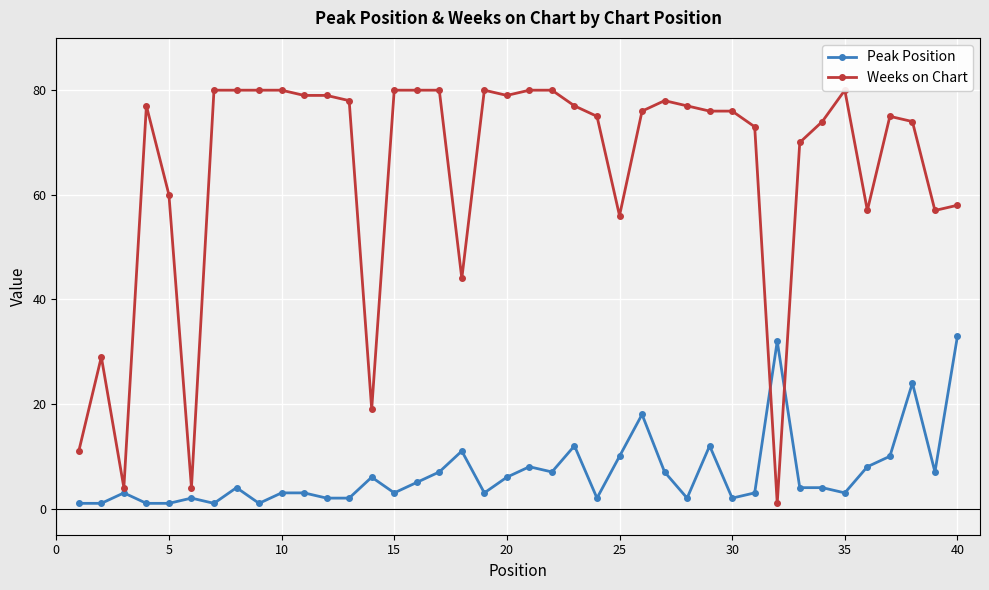

The Peak Position series shows 10 at 25. True or false?

True